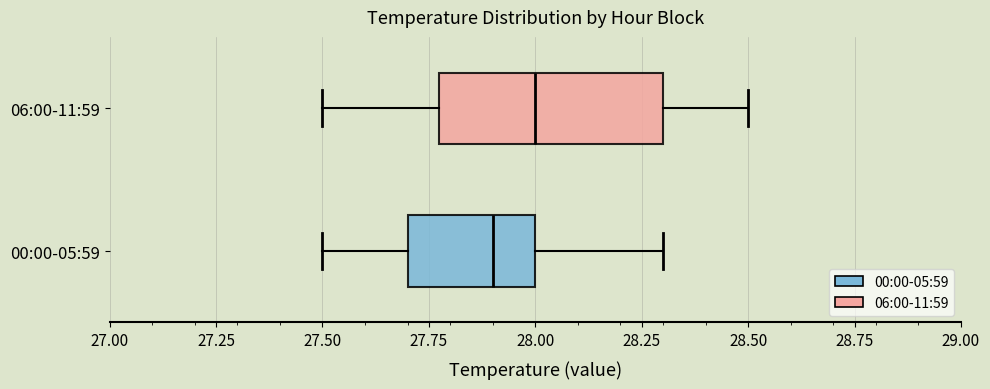

Reading bottom to top, read every box against the x-axis: the position of its median line, the range the box covers, and the ends of its whiskers. The values are not printed on the chart, so give them approximately, as read against the axis.

00:00-05:59: median 27.9, box 27.7 to 28.0, whiskers 27.5 to 28.3
06:00-11:59: median 28.0, box 27.8 to 28.3, whiskers 27.5 to 28.5